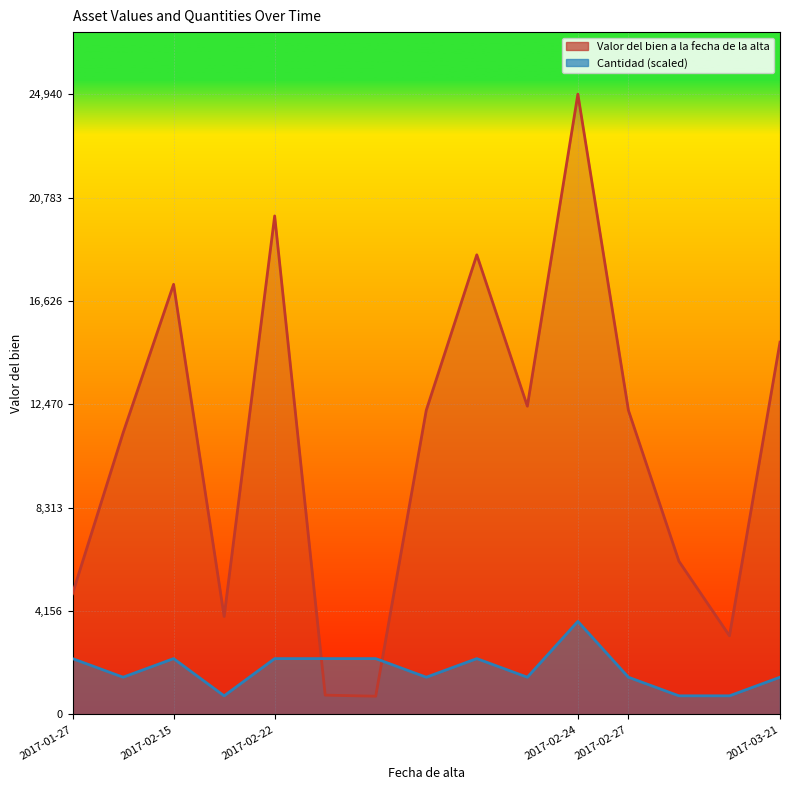

The Valor del bien a la fecha de la alta series shows 7158.9 at 2017-01-27. True or false?

False